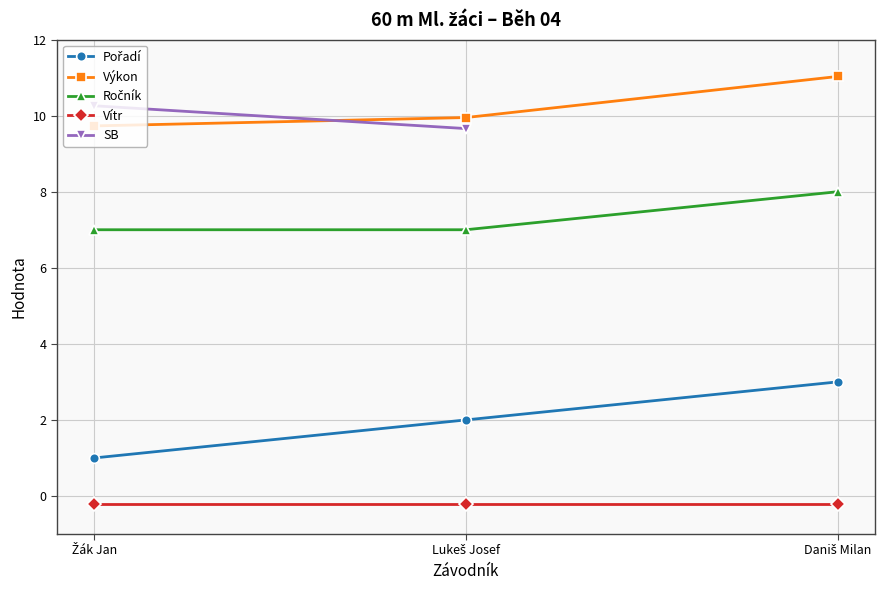

What is the value of the Výkon point at the 3rd from the left?

11.0